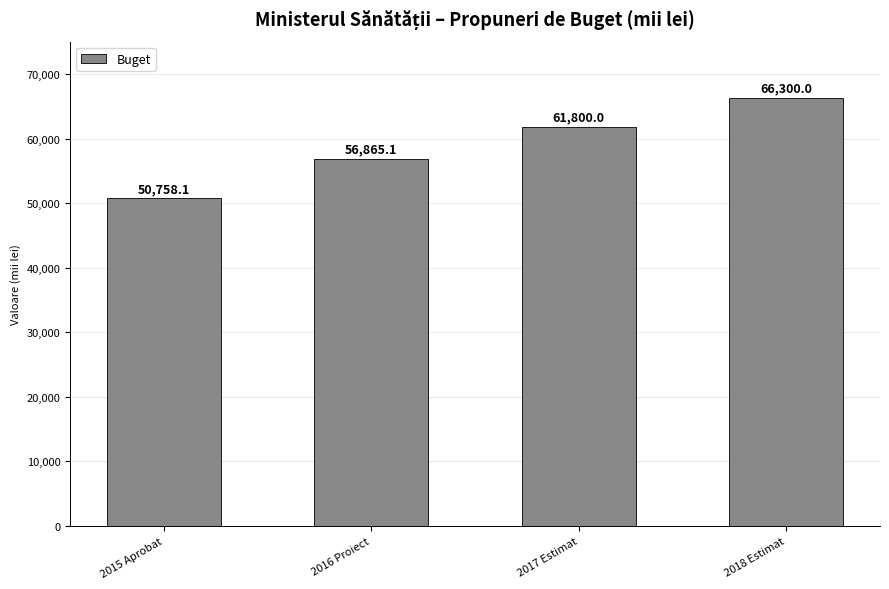

Reading left to right, list all the values displayed in this chart.

2015 Aprobat=50758.1	2016 Proiect=56865.1	2017 Estimat=61800.0	2018 Estimat=66300.0